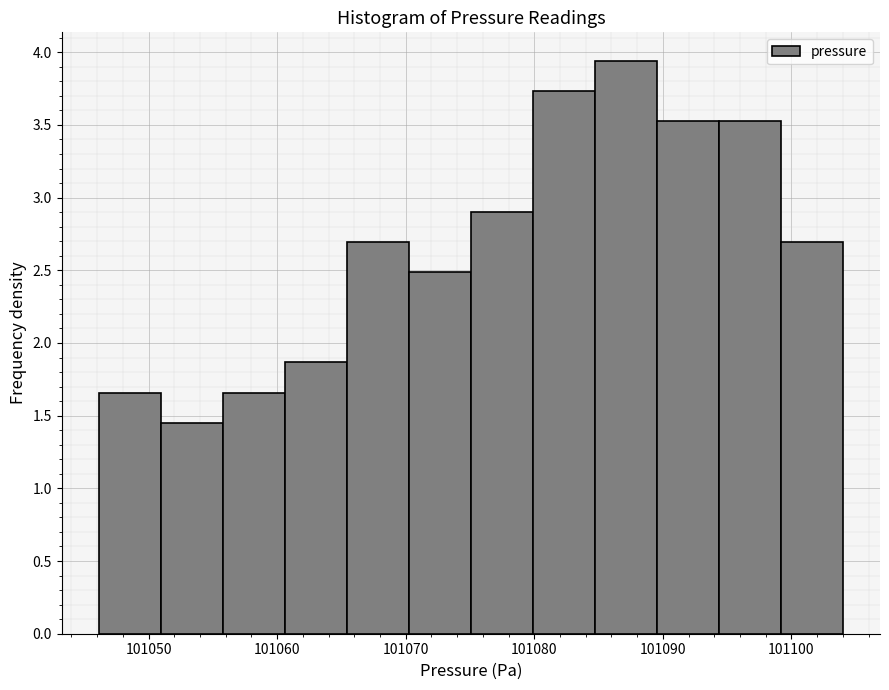

What is the height of the bar covering 101090 to 101094 on the x-axis? Neither the bar edges nor the heights are printed on the chart, so give them approximately, as read against the axes.

3.55